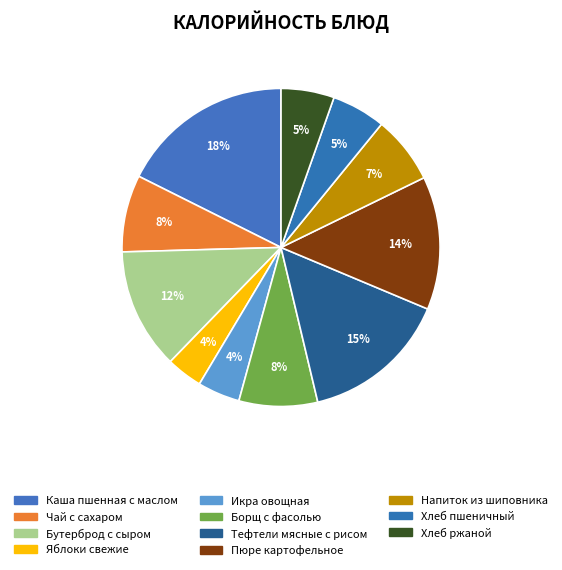

To the nearest percent, what is the difference between the largest and smallest slice percentages?

14%